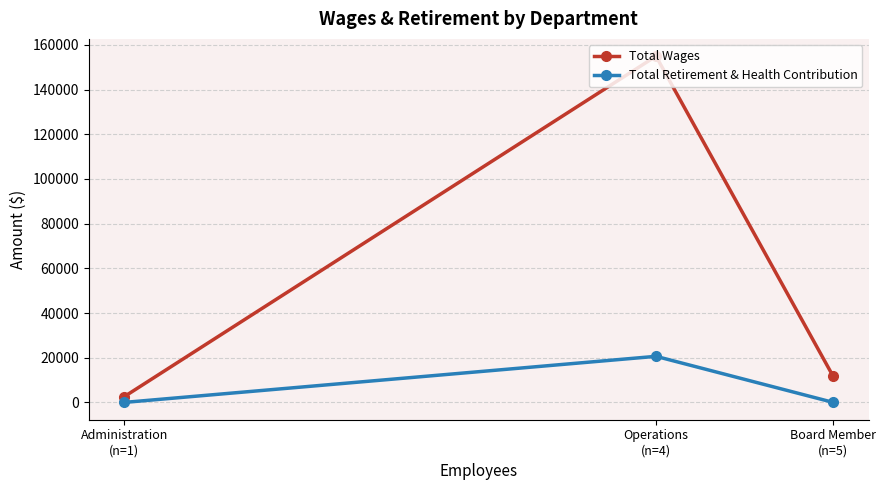

What is the total value across all series at Board Member
(n=5)?

11600